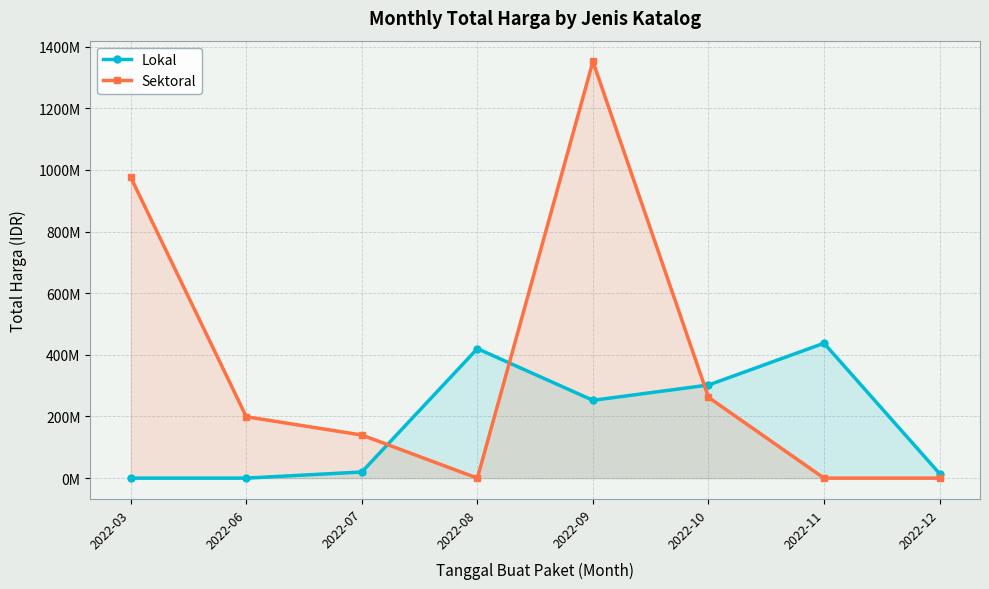

What value does the Sektoral series have at 2022-10, to the nearest 10?

262118150